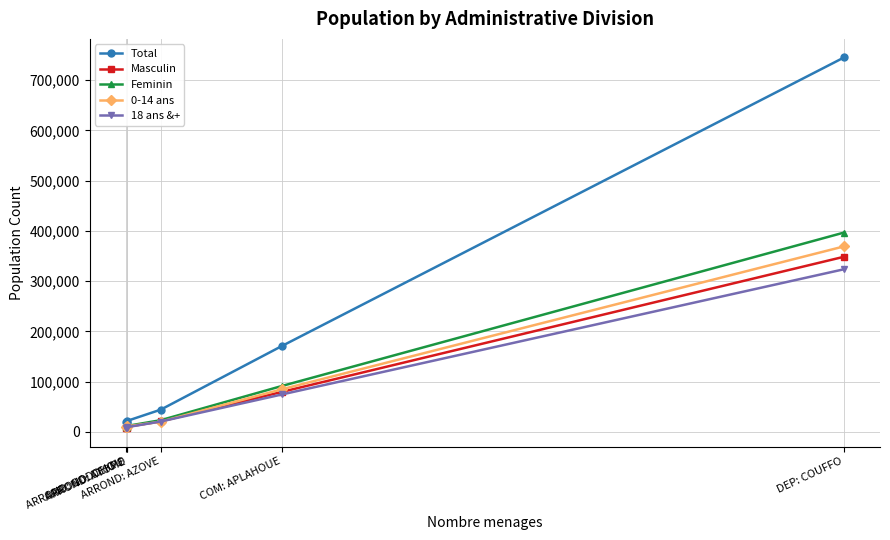

What is the sum of the 0-14 ans values at ARROND: DEKPO and ARROND: AZOVE?

31283